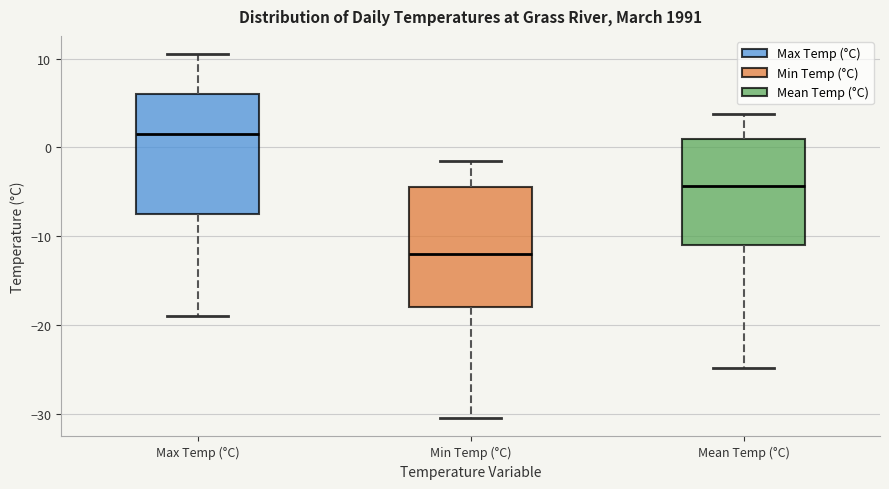

Which box has the lowest median line?

Min Temp (°C)